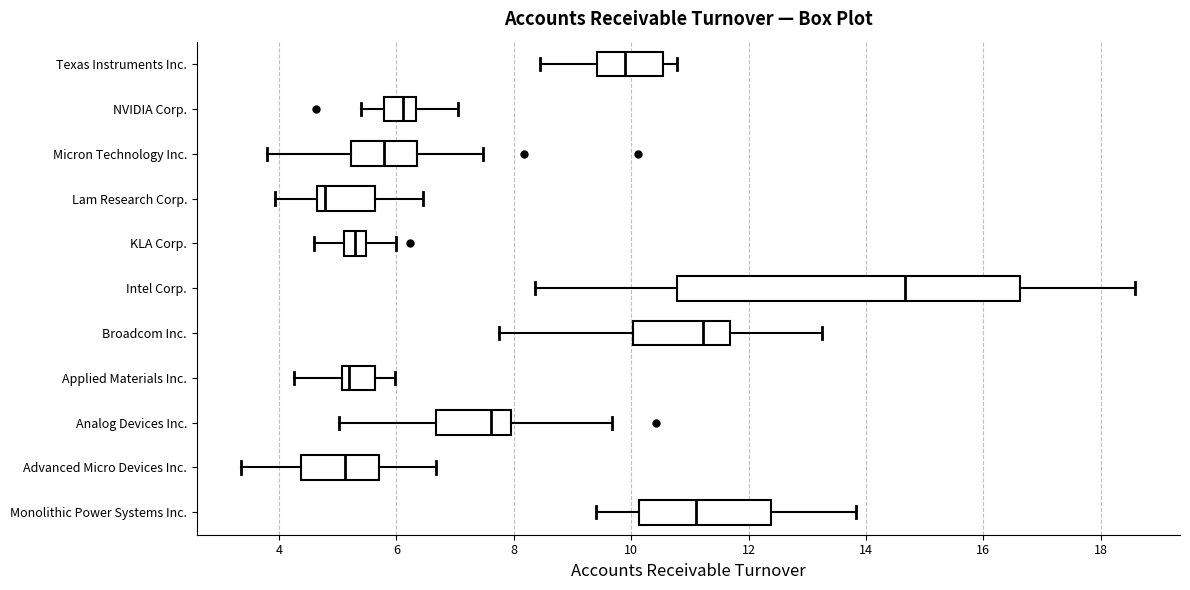

Which box's median line is the furthest to the left?

Lam Research Corp.